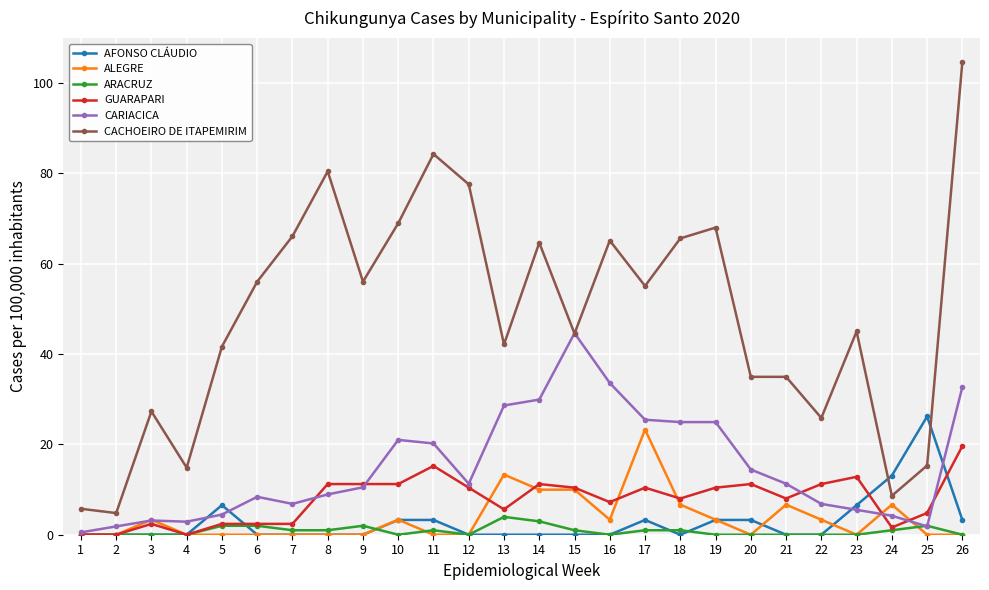

True or false: ARACRUZ has more than 1 interior local peaks.

True